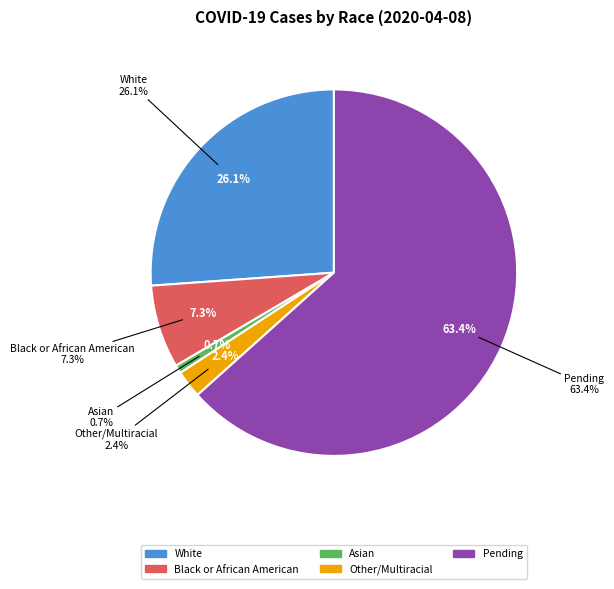

Does Black or African American represent more than half of the total?

No